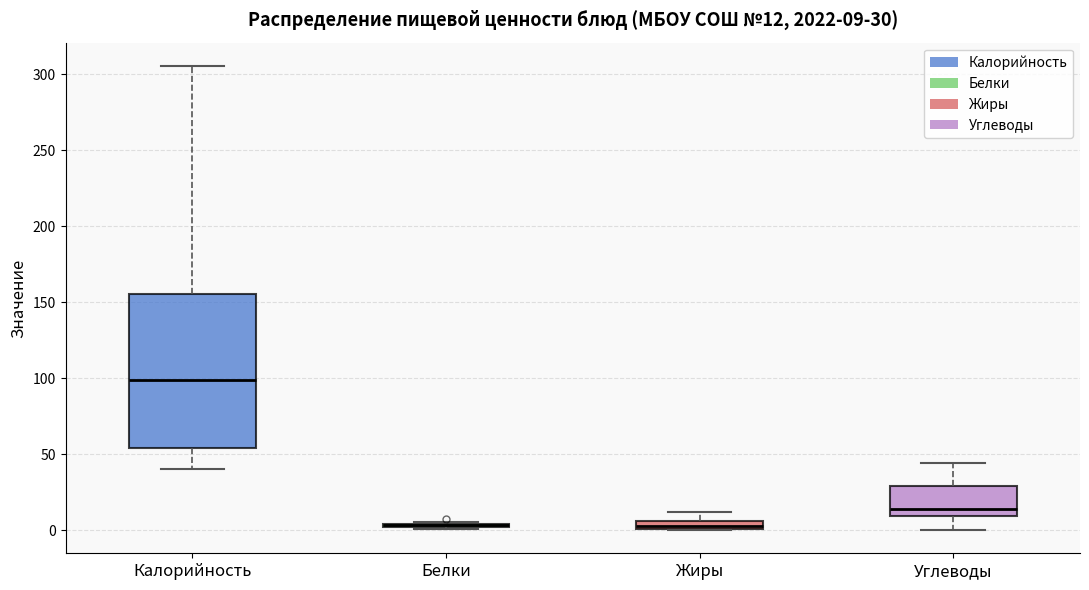

Comparing the boxes themselves (not the whiskers), which one is the tallest?

Калорийность